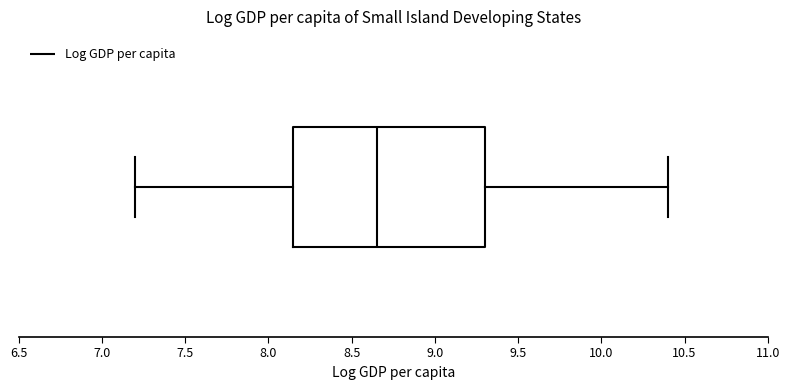

Transcribe this box plot: give where the median line is, the range the box spans, and where the two whiskers end, as read against the x-axis. The values are not printed on the chart, so give them approximately, as read against the axis.

median 8.65, box 8.15 to 9.30, whiskers 7.20 to 10.40